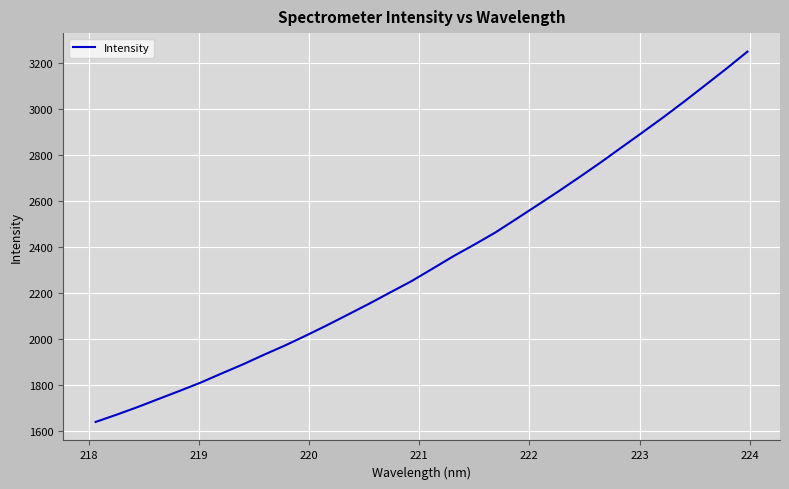

What is the greatest value displayed?

3248.8